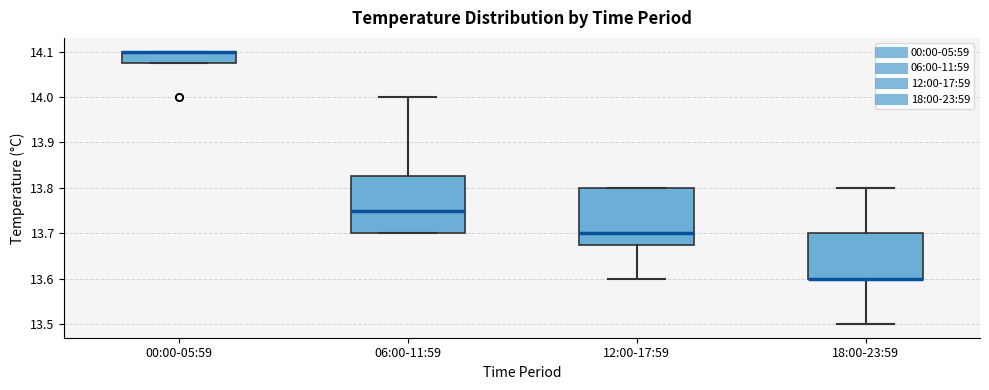

Where is the lower edge of the box for 00:00-05:59 on the y-axis? The values are not printed on the chart, so give them approximately, as read against the axis.

14.08